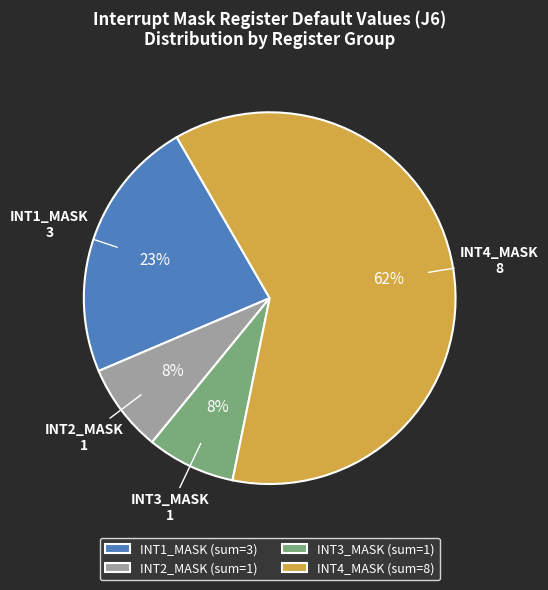

How many segments does this pie chart have?

4